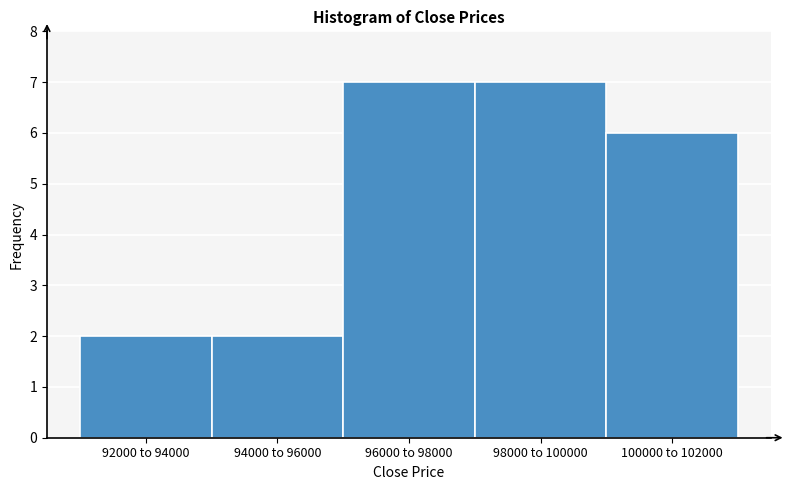

Reading left to right, list all the values displayed in this chart.

2	2	7	7	6